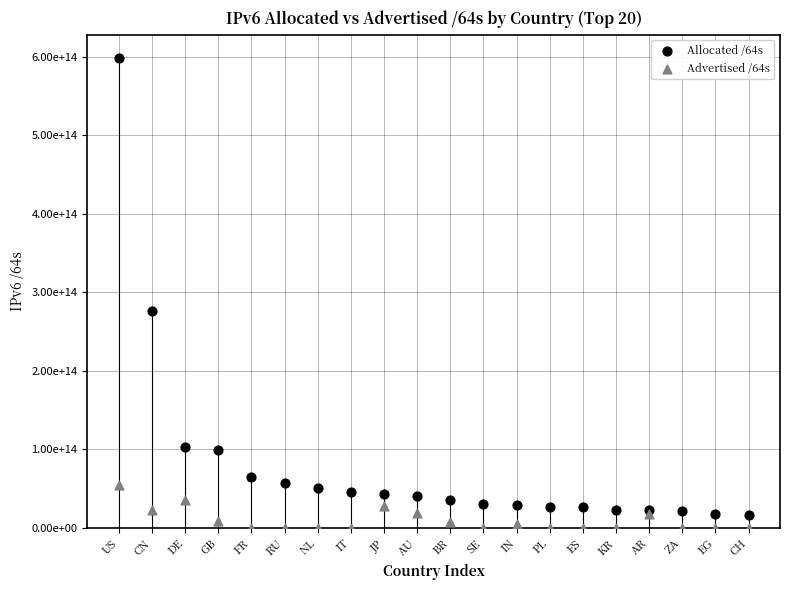

What are all the series names shown in the legend?

Allocated /64s, Advertised /64s